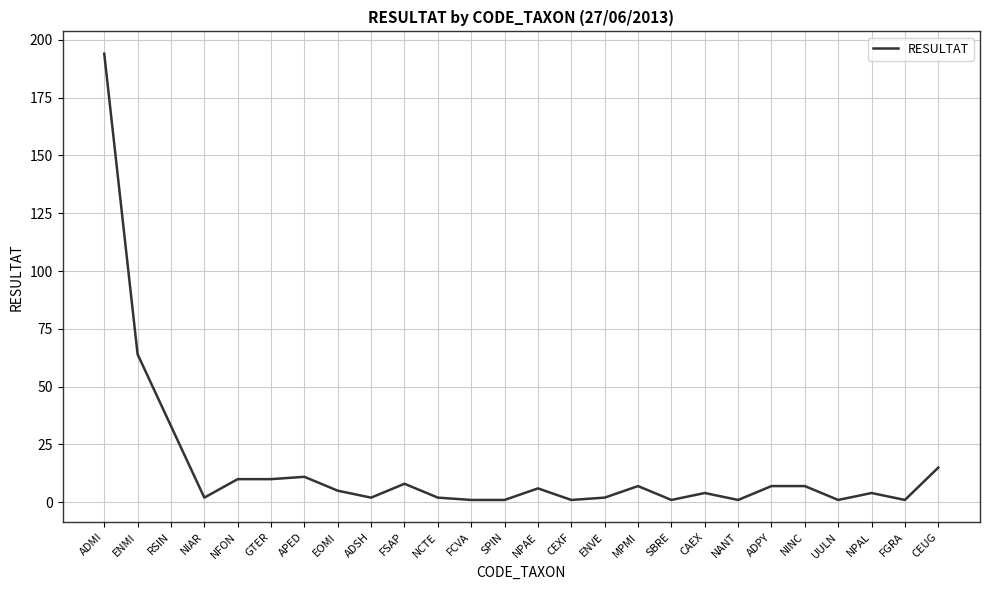

Reading left to right, what are all the values shown in this chart?

ADMI=194	ENMI=64	RSIN=33	NIAR=2	NFON=10	GTER=10	APED=11	EOMI=5	ADSH=2	FSAP=8	NCTE=2	FCVA=1	SPIN=1	NPAE=6	CEXF=1	ENVE=2	MPMI=7	SBRE=1	CAEX=4	NANT=1	ADPY=7	NINC=7	UULN=1	NPAL=4	FGRA=1	CEUG=15